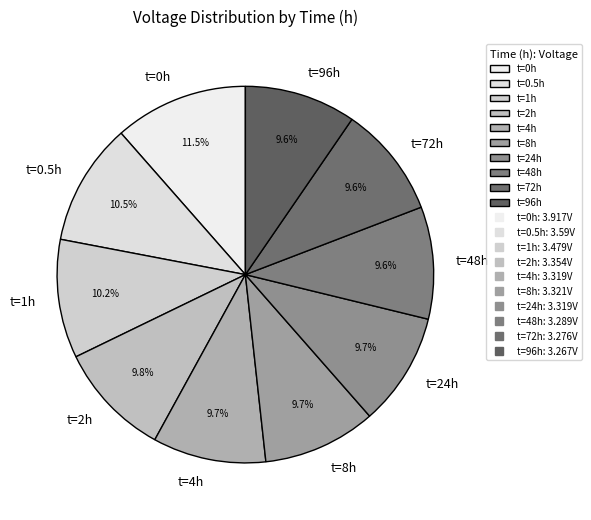

Is there a majority slice in this chart?

No